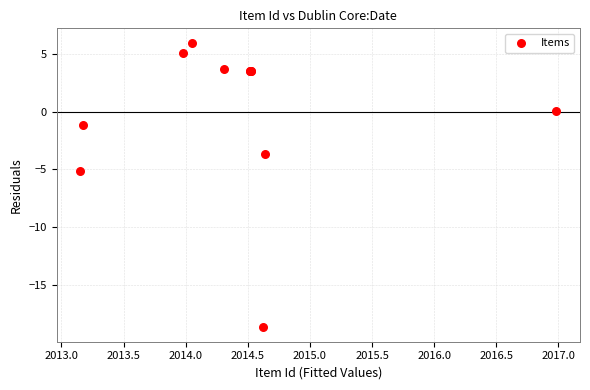

What Y value in the scatter plot is closest to -6?

-5.2